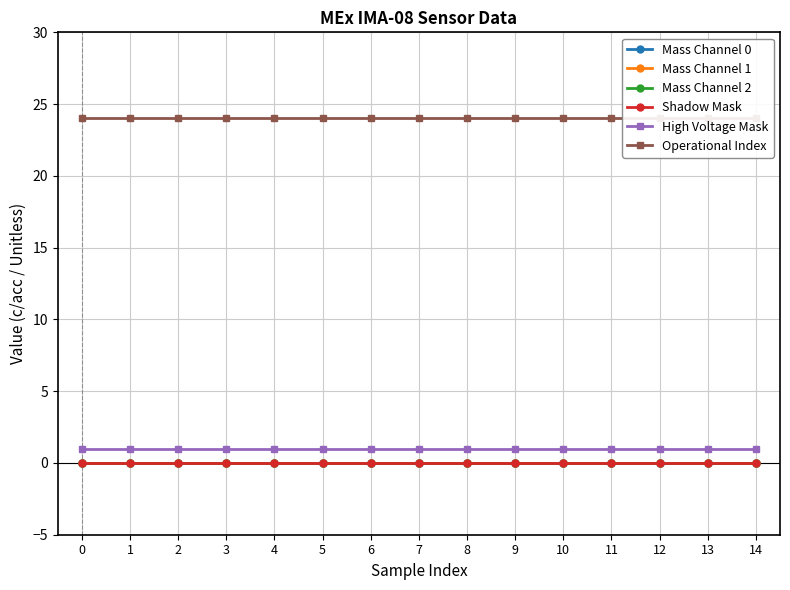

The value of Mass Channel 1 at 6 is 0. True or false?

True